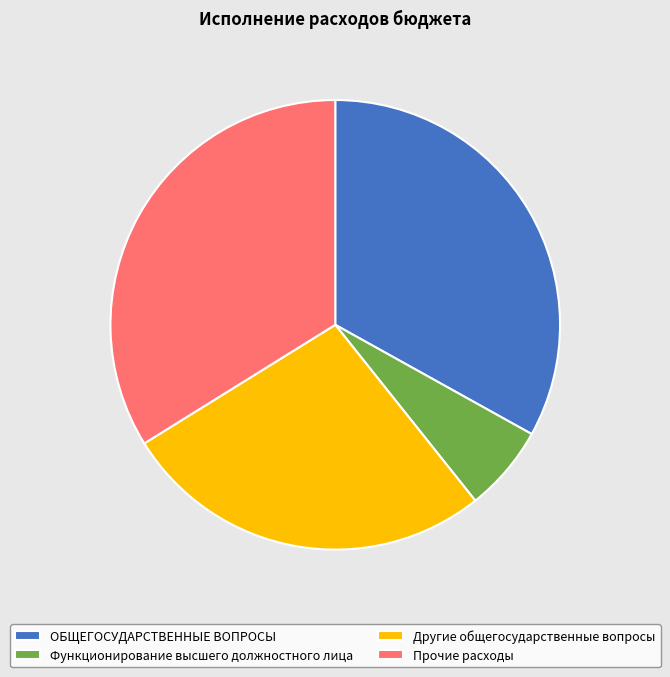

Is there any slice that represents more than half of the pie?

No